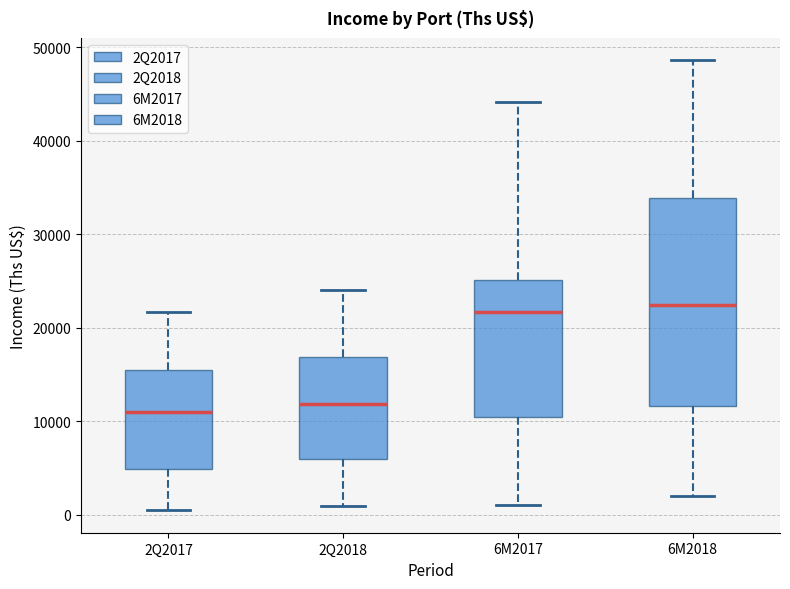

Comparing the boxes themselves (not the whiskers), which one is the tallest?

6M2018